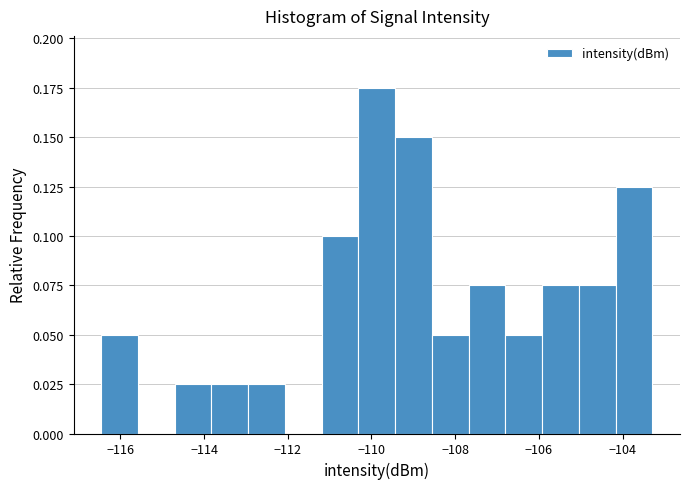

What is the height of the bar covering -106.0 to -105.0 on the x-axis? Neither the bar edges nor the heights are printed on the chart, so give them approximately, as read against the axes.

0.075